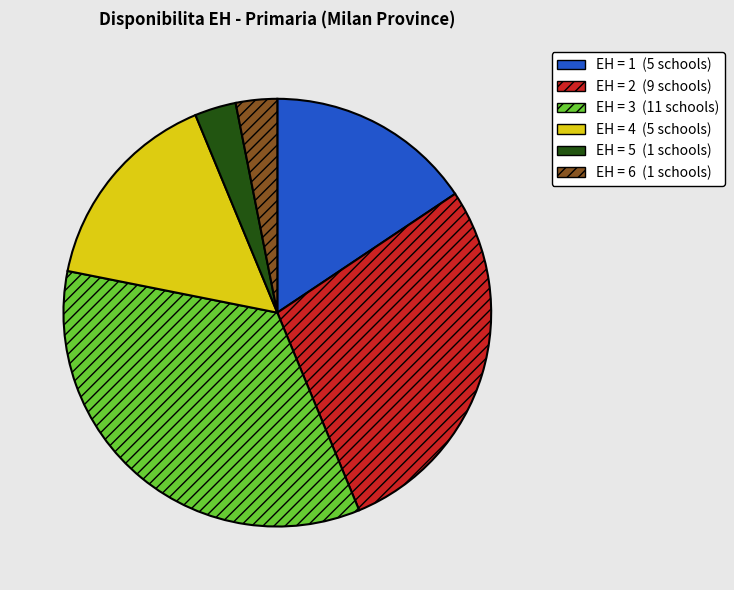

Does any single category account for the majority?

No